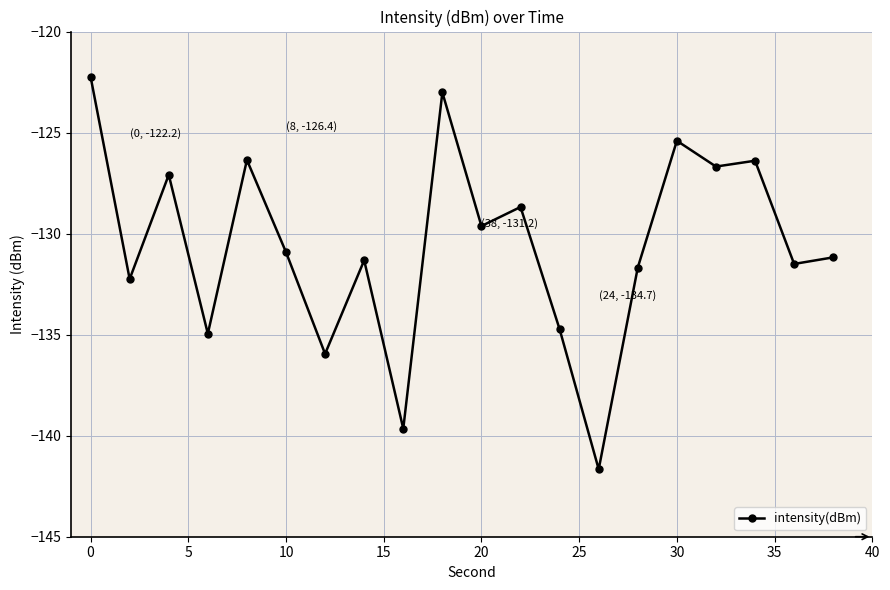

True or false: there are more than 0 points higher than both neighbors.

True